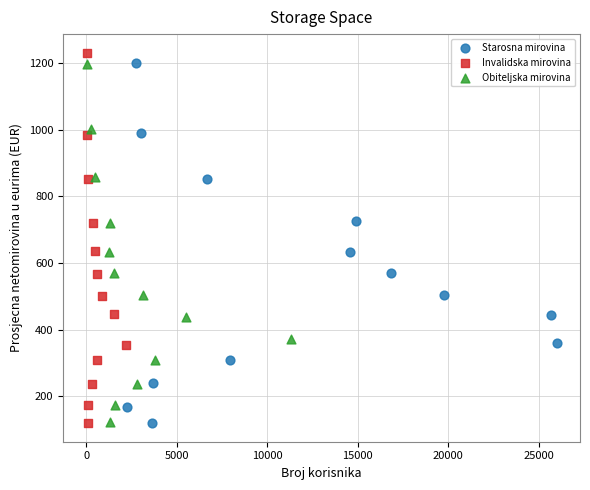

Which series has the largest Y range (max minus min)?

Invalidska mirovina